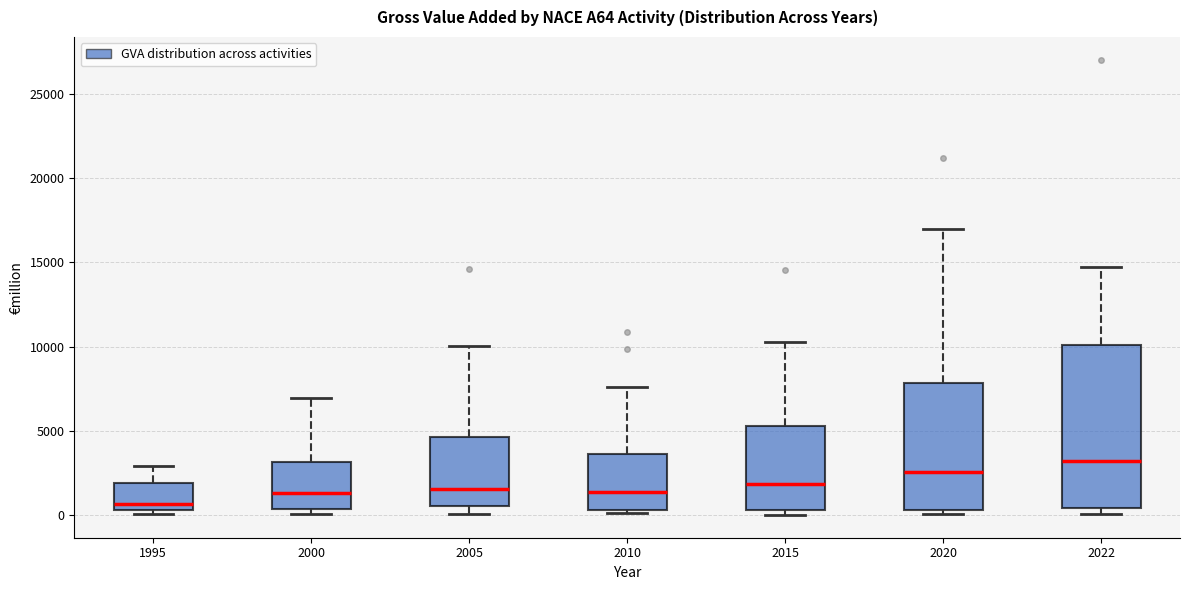

Which box is the tallest, from its lower edge to its upper edge?

2022